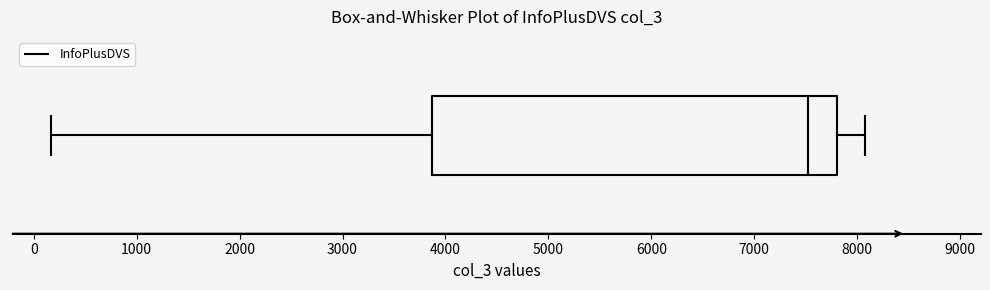

Transcribe this box plot: give where the median line is, the range the box spans, and where the two whiskers end, as read against the x-axis. The values are not printed on the chart, so give them approximately, as read against the axis.

median 7500, box 3900 to 7800, whiskers 200 to 8100